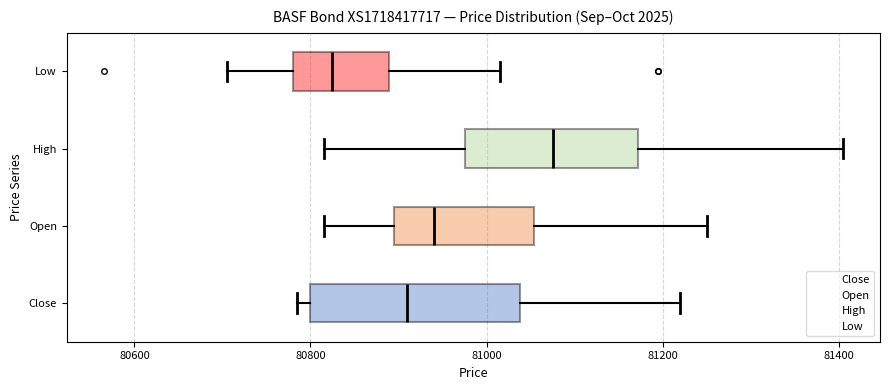

Where does the right whisker of the box for Low end on the x-axis? The values are not printed on the chart, so give them approximately, as read against the axis.

81020